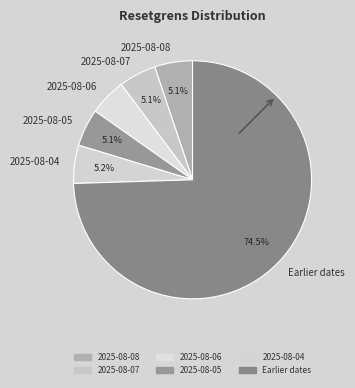

Which category has the biggest portion of the pie?

Earlier dates